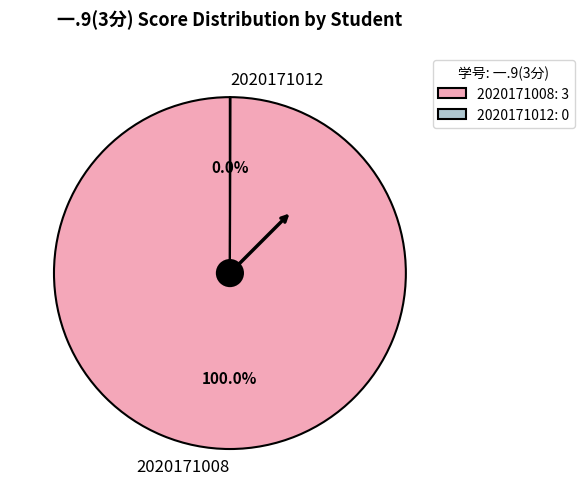

What is the change in value from 2020171008 to 2020171012?

-3